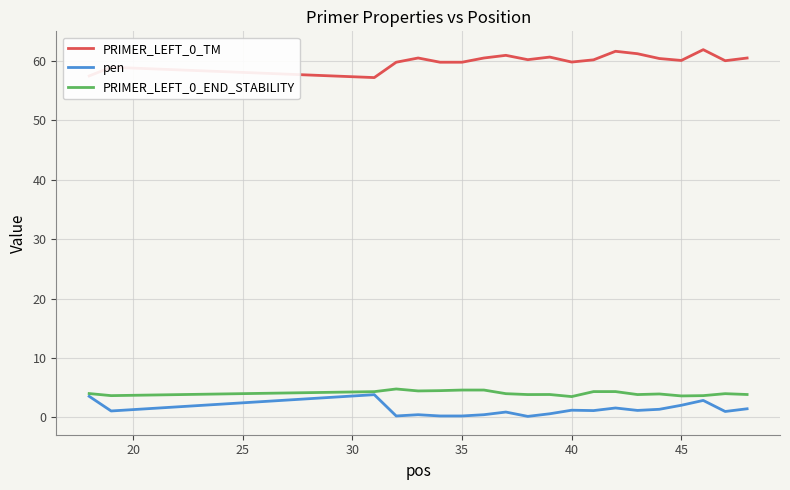

True or false: pen and PRIMER_LEFT_0_TM intersect in this chart.

False